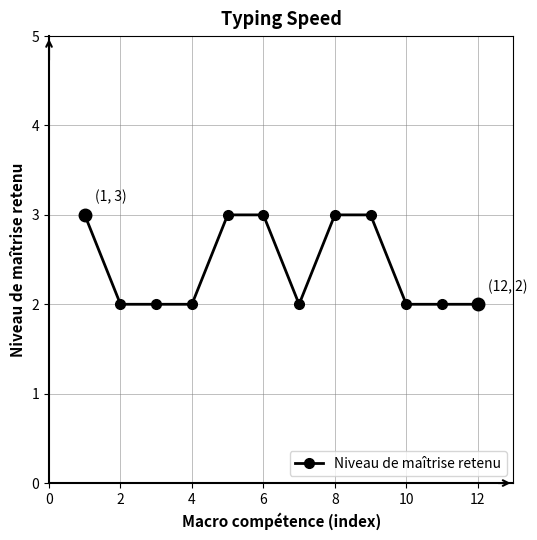

What is the maximum value shown in the chart?

3